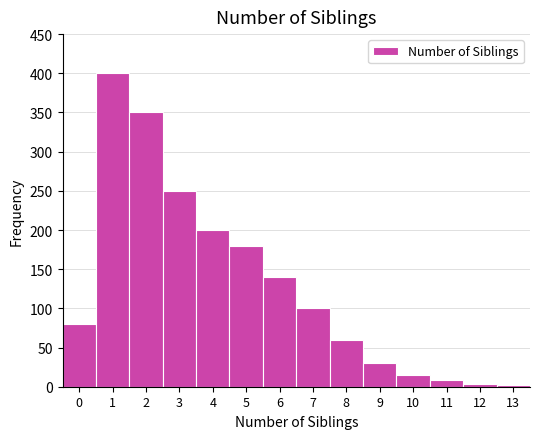

Reading left to right, transcribe this chart: for each bar, give the range it covers on the x-axis and its height. The values are not printed on the chart, so give them approximately, as read against the axis.

-0.5 to 0.5: 80
0.5 to 1.5: 400
1.5 to 2.5: 350
2.5 to 3.5: 250
3.5 to 4.5: 200
4.5 to 5.5: 180
5.5 to 6.5: 140
6.5 to 7.5: 100
7.5 to 8.5: 60
8.5 to 9.5: 30
9.5 to 10.5: 15
10.5 to 11.5: 10
11.5 to 12.5: under 5
12.5 to 13.5: under 5